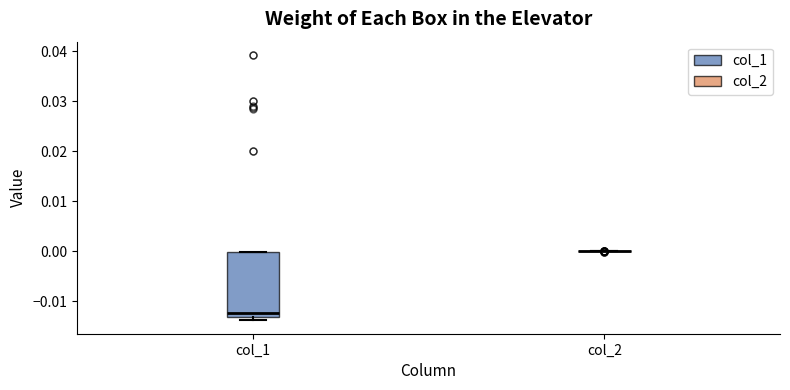

Which box is the tallest, from its lower edge to its upper edge?

col_1